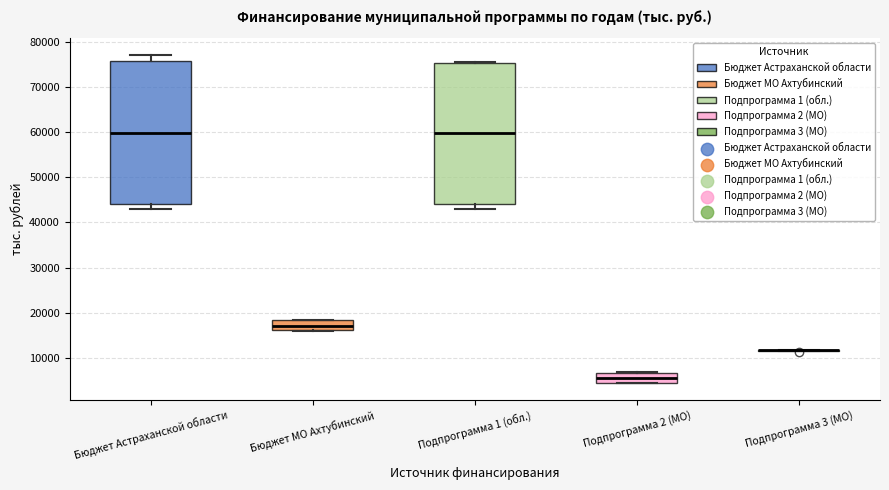

Reading left to right, transcribe this box plot: for each box, give where its median line is, the range the box spans, and where its two whiskers end, as read against the y-axis. The values are not printed on the chart, so give them approximately, as read against the axis.

Бюджет Астраханской области: median 60000, box 44000 to 76000, whiskers 43000 to 77000
Бюджет МО Ахтубинский: median 17000, box 16000 to 18000, whiskers 16000 to 18000
Подпрограмма 1 (обл.): median 60000, box 44000 to 75000, whiskers 43000 to 75000
Подпрограмма 2 (МО): median 5000, box 4000 to 7000, whiskers 4000 to 7000
Подпрограмма 3 (МО): box collapsed to a line at 12000, whiskers 12000 to 12000